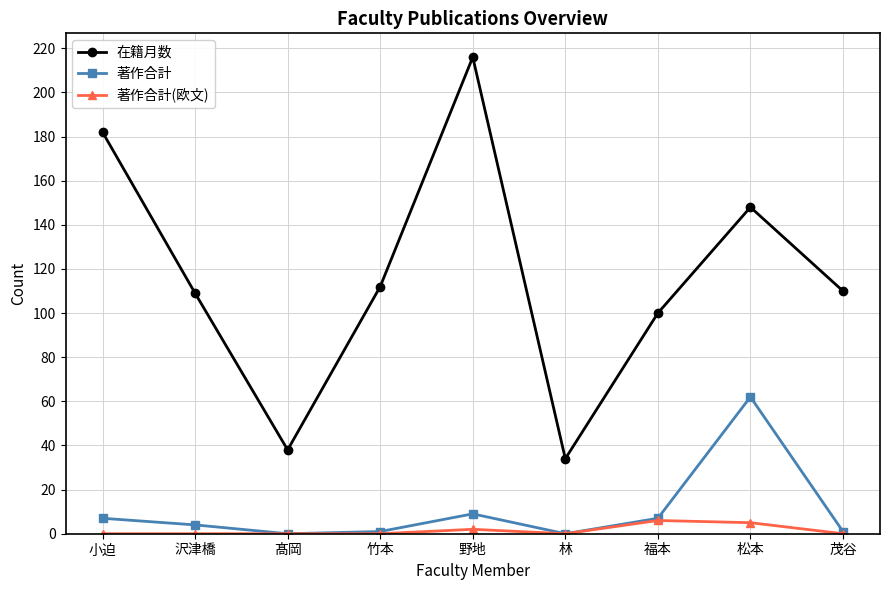

The 在籍月数 series shows 10 at 林. True or false?

False